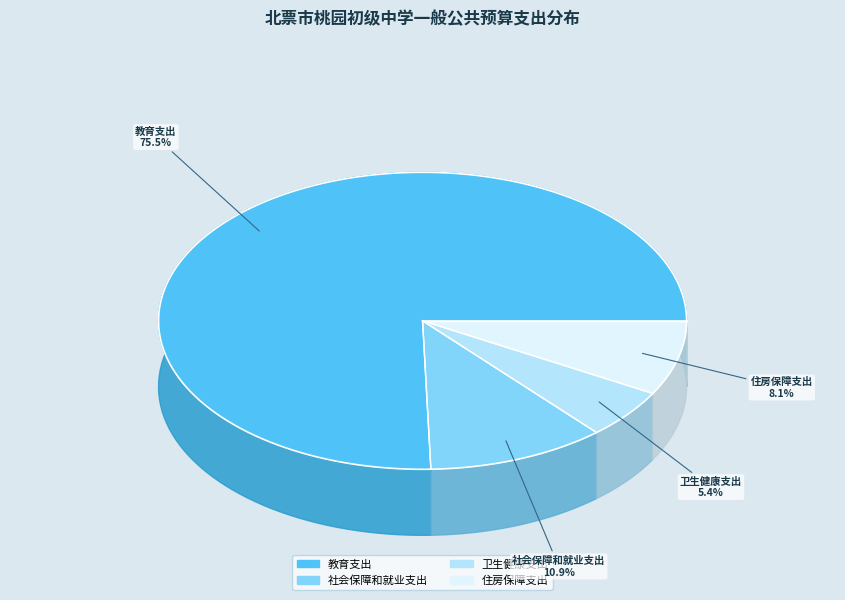

To the nearest percent, what portion does 社会保障和就业支出 represent?

11%